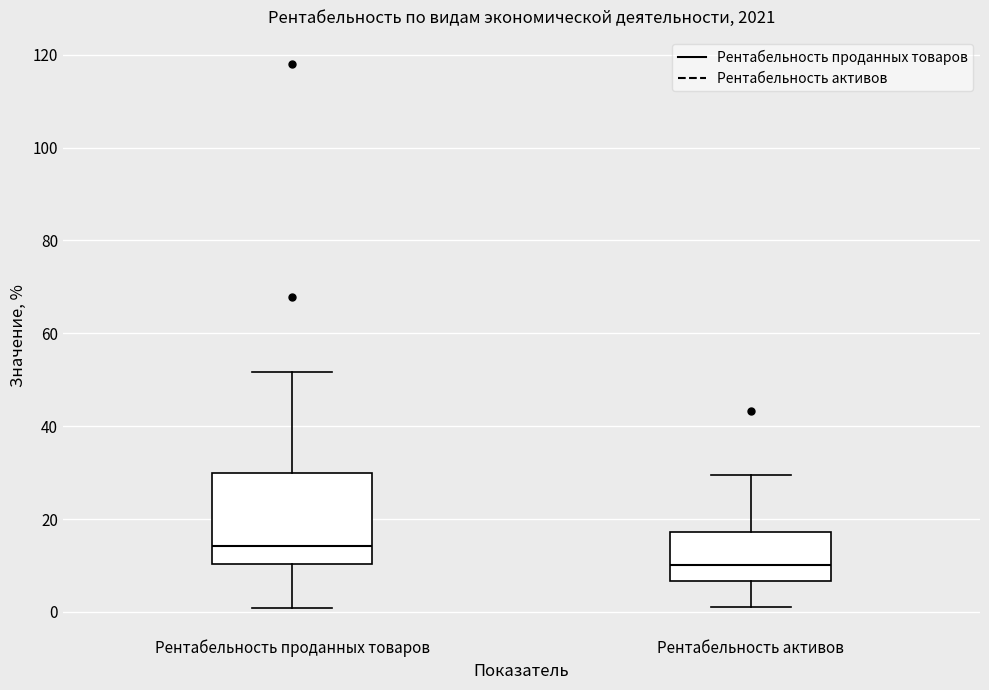

Which box is the tallest, from its lower edge to its upper edge?

Рентабельность проданных товаров